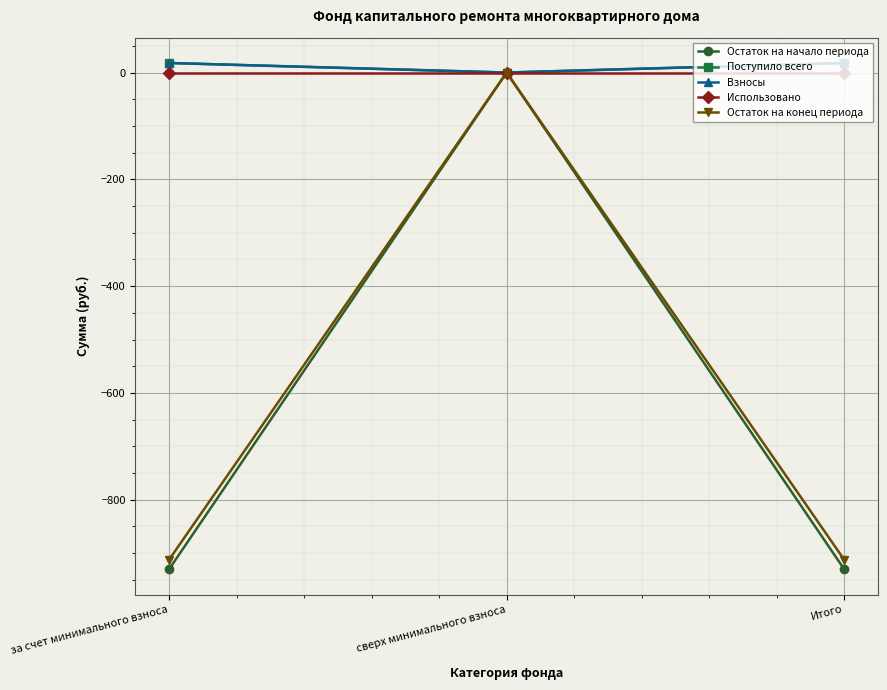

Where does the Остаток на конец периода series first go above -912?

сверх минимального взноса